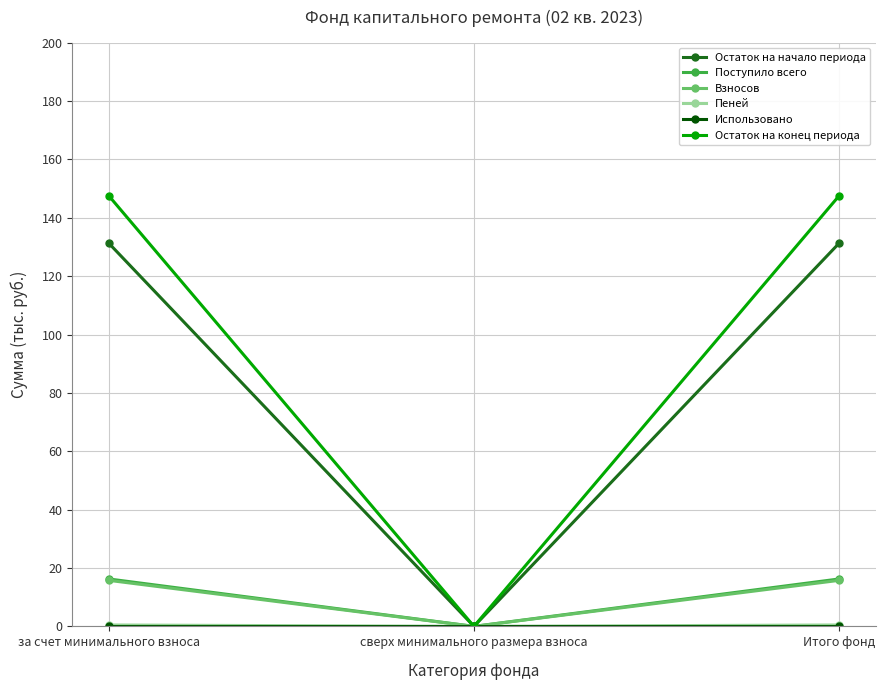

How many lines are shown in the chart?

6